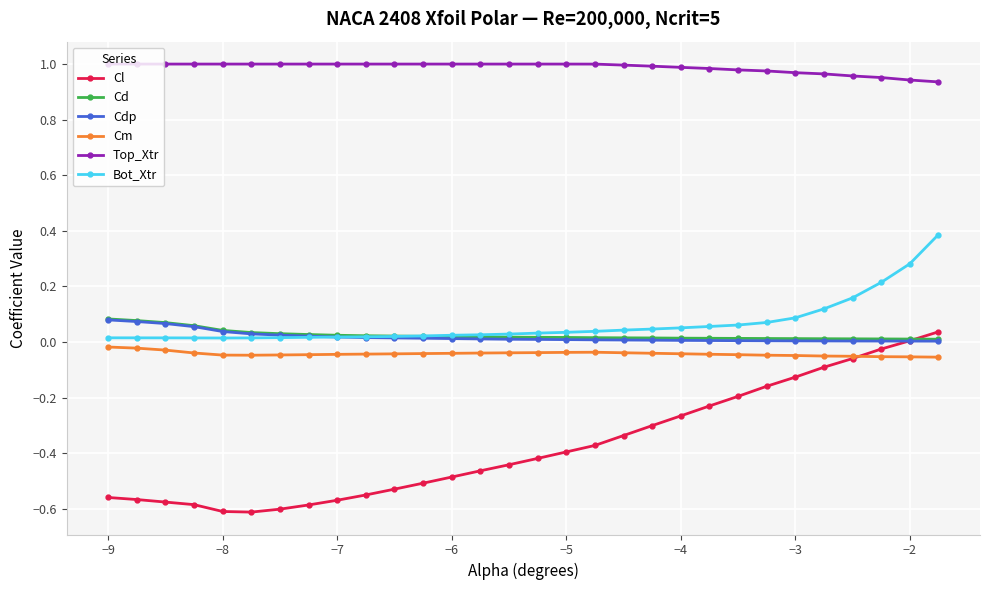

Which series has the widest spread of values?

Cl